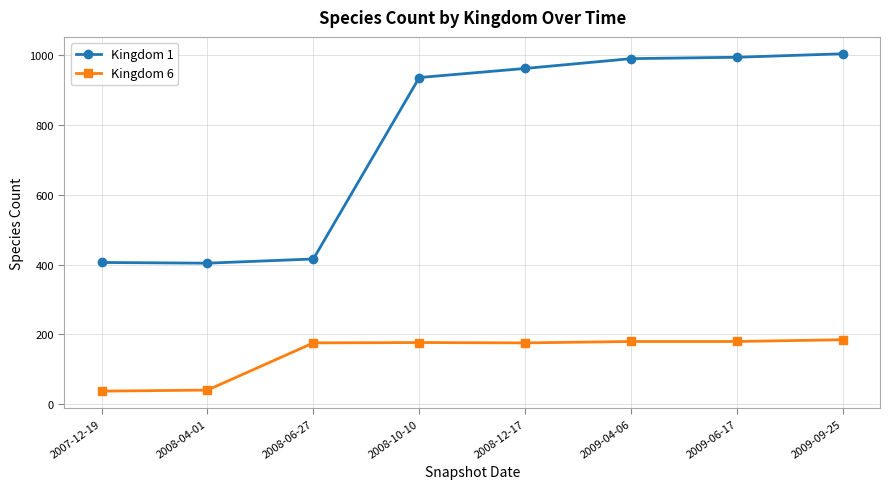

Which series has the largest total across all categories?

Kingdom 1